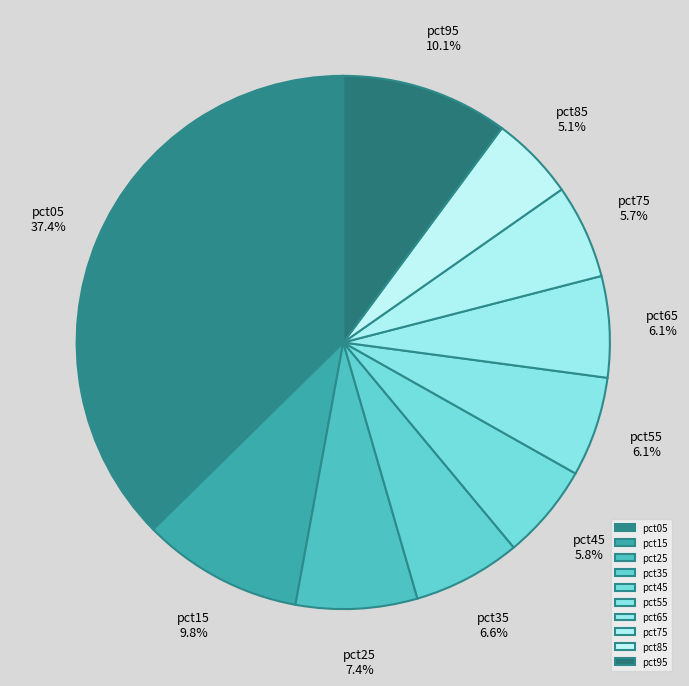

To the nearest percent, what percentage of the pie is pct45?

6%